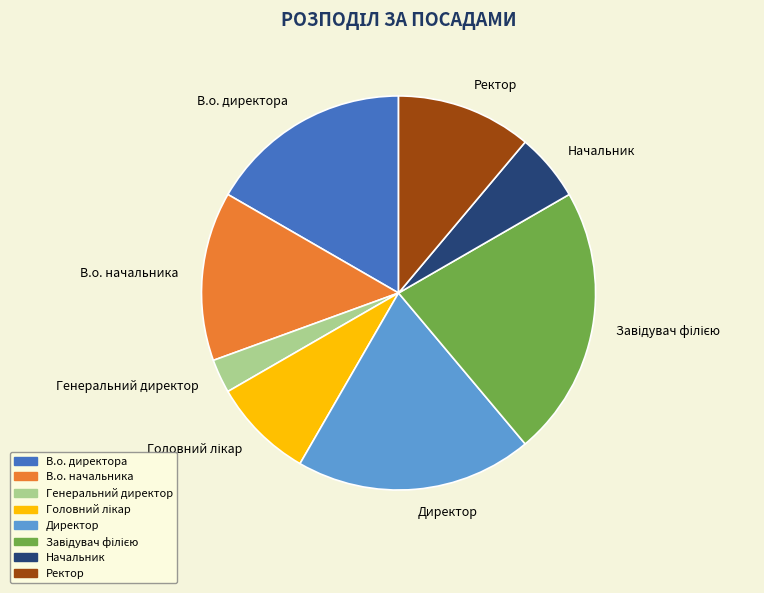

True or false: В.о. директора accounts for 25% of the total.

False